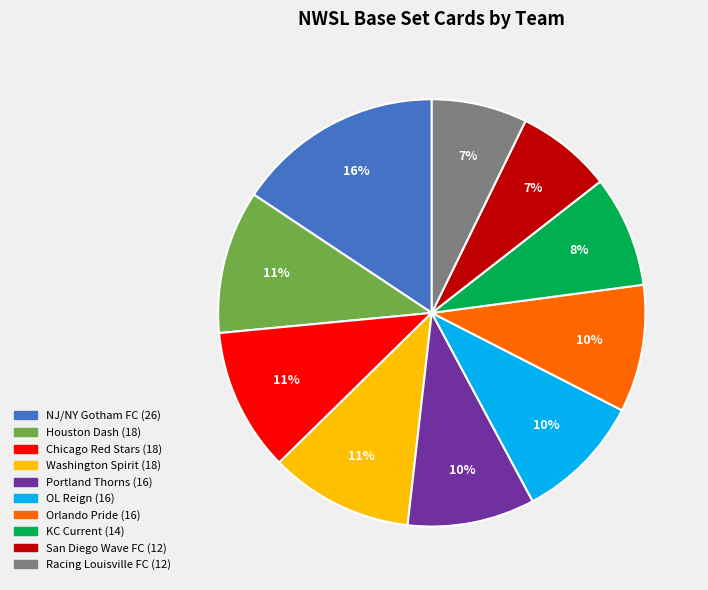

Do KC Current and Racing Louisville FC together represent more than half of the pie?

No